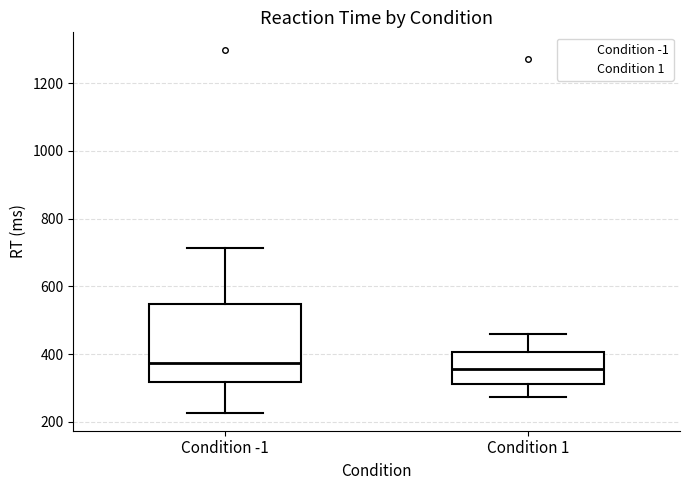

Where is the lower edge of the box for Condition 1 on the y-axis? The values are not printed on the chart, so give them approximately, as read against the axis.

320